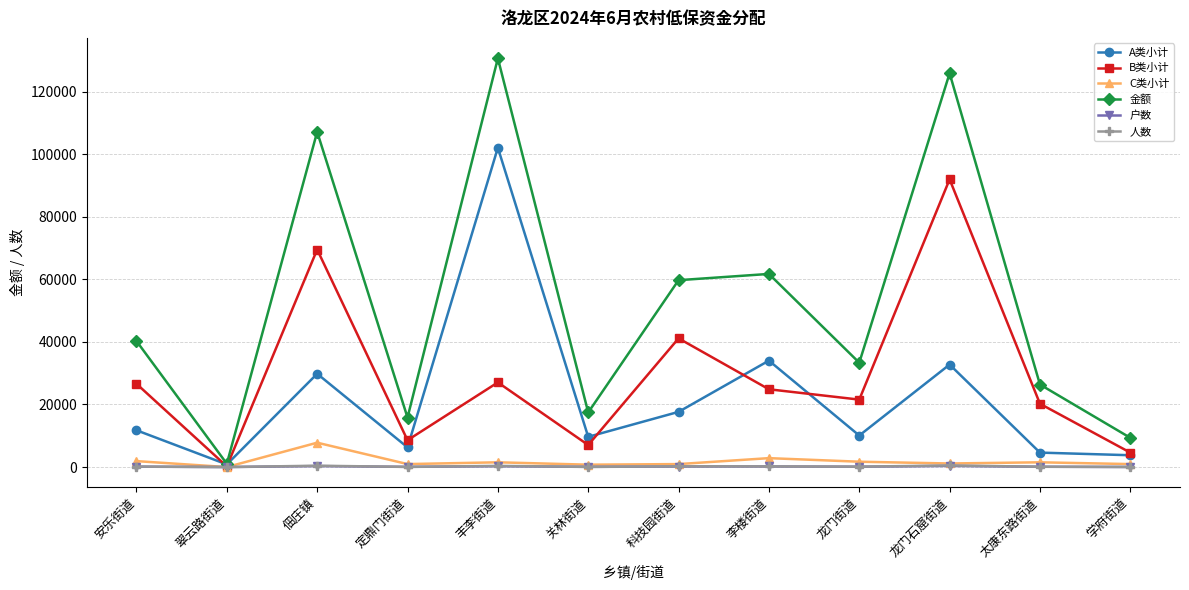

What is the difference between the highest and lowest values at 丰李街道?

130370